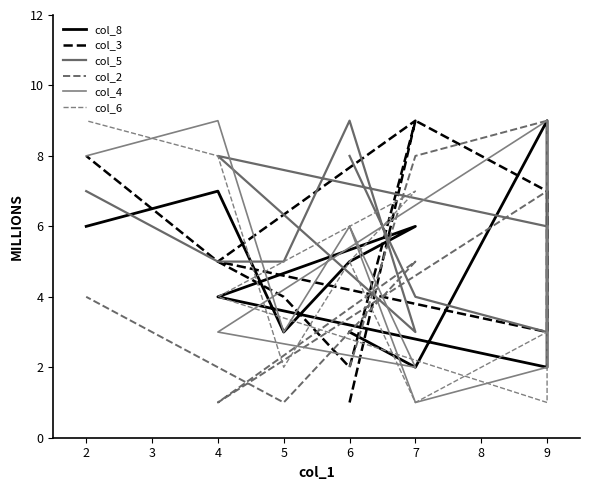

What is the greatest value displayed?

9